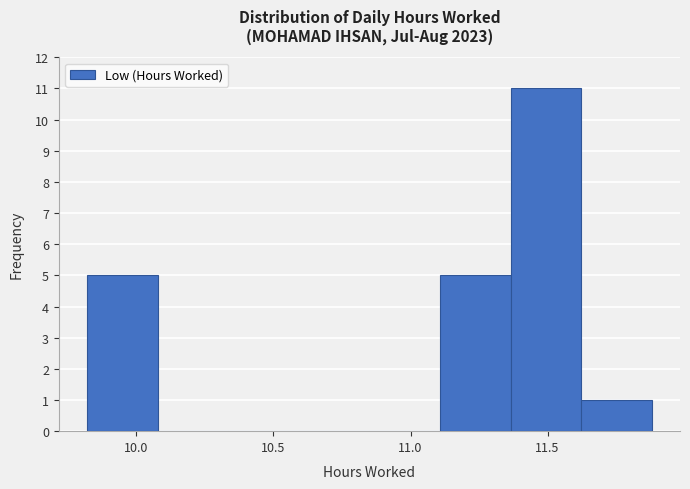

What is the height of the bar covering 11.60 to 11.90 on the x-axis? Neither the bar edges nor the heights are printed on the chart, so give them approximately, as read against the axes.

1